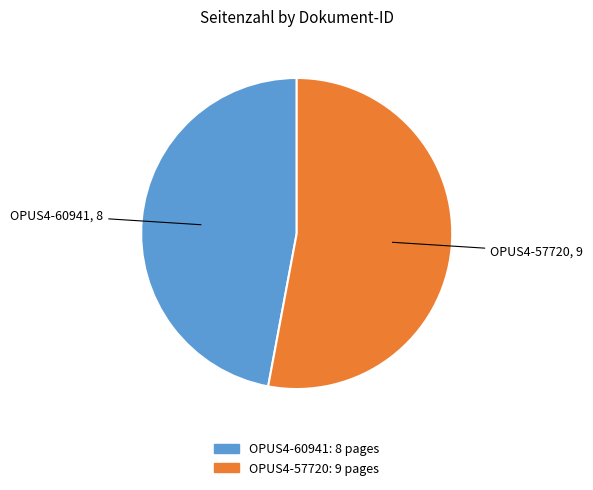

Is OPUS4-57720 the majority of the pie?

Yes